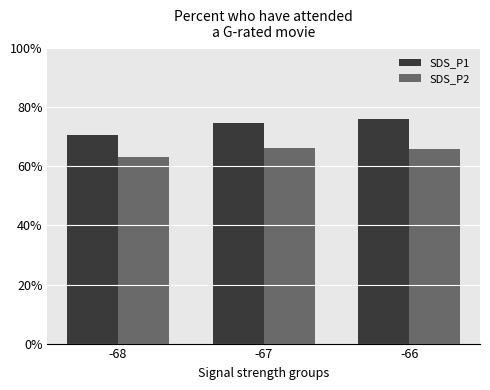

How many groups of bars are there?

3